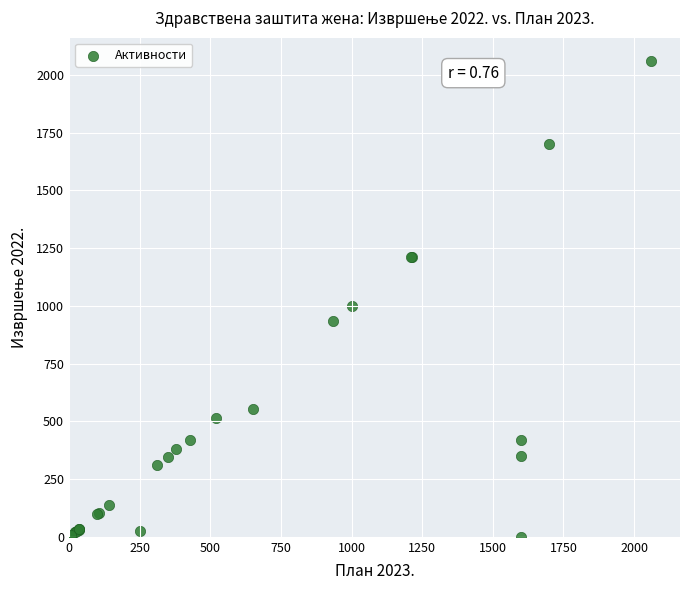

What Y value in the scatter plot is closest to 1030?

998